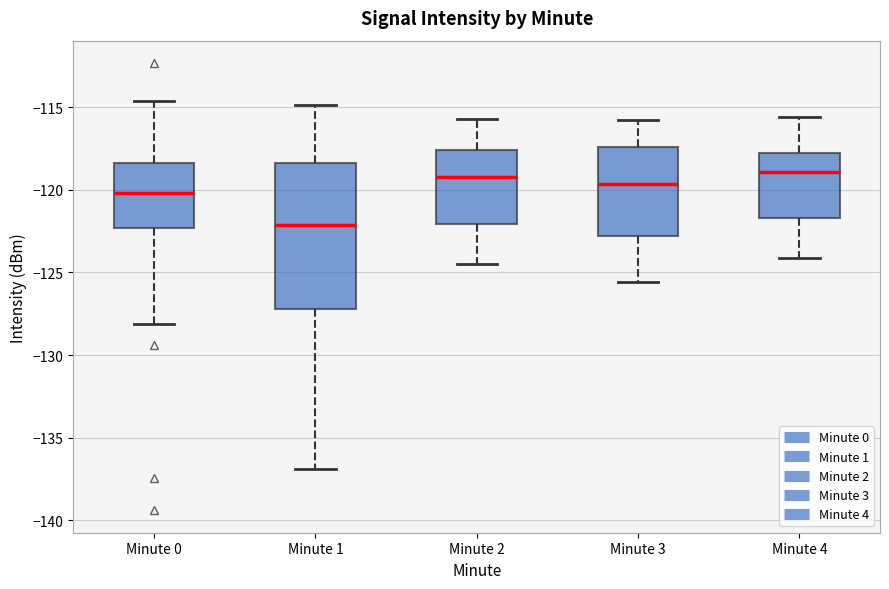

Which box has the lowest median line?

Minute 1